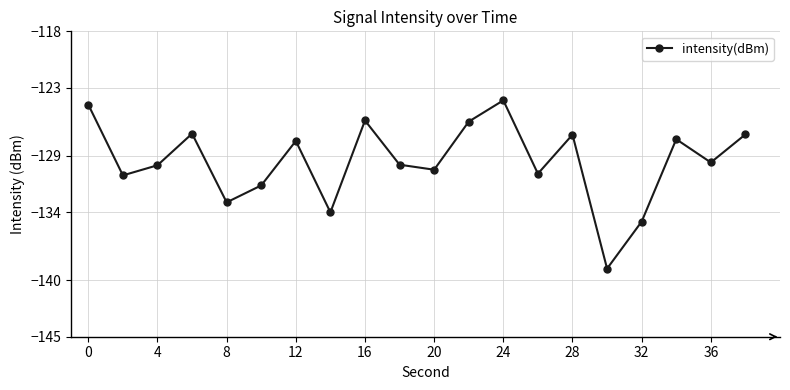

Is this an area chart (filled region under the line)?

No